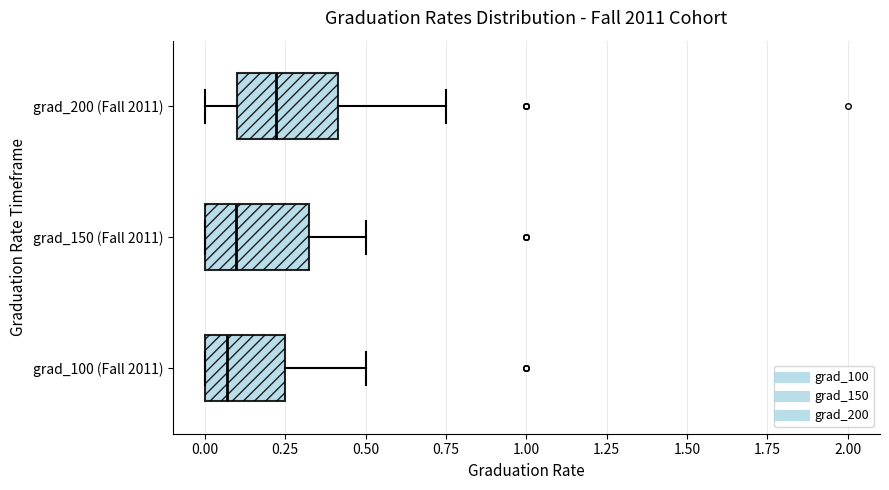

Which box has the furthest to the right median line?

grad_200 (Fall 2011)